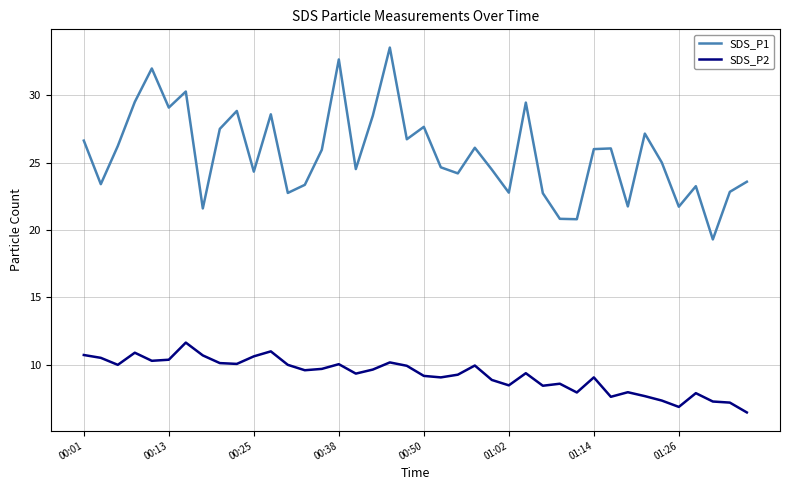

List the series in order of their peak value, highest first.

SDS_P1, SDS_P2